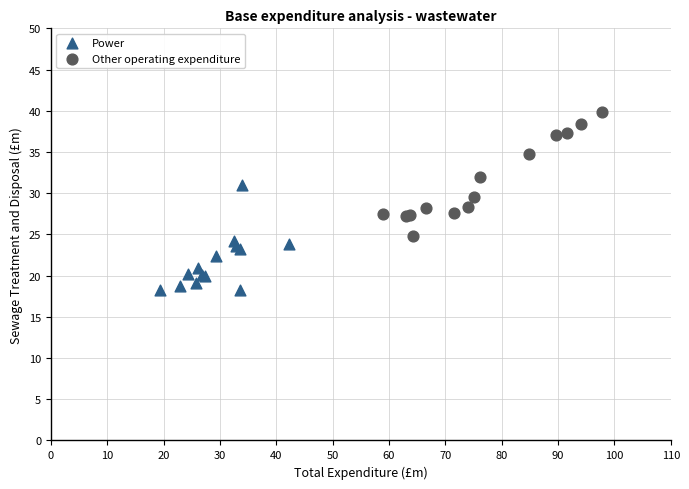

Which series contains the highest Y value?

Other operating expenditure